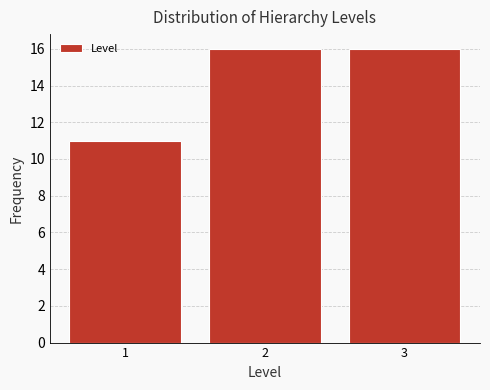

Reading right to left, what are all the values shown in this chart?

16	16	11